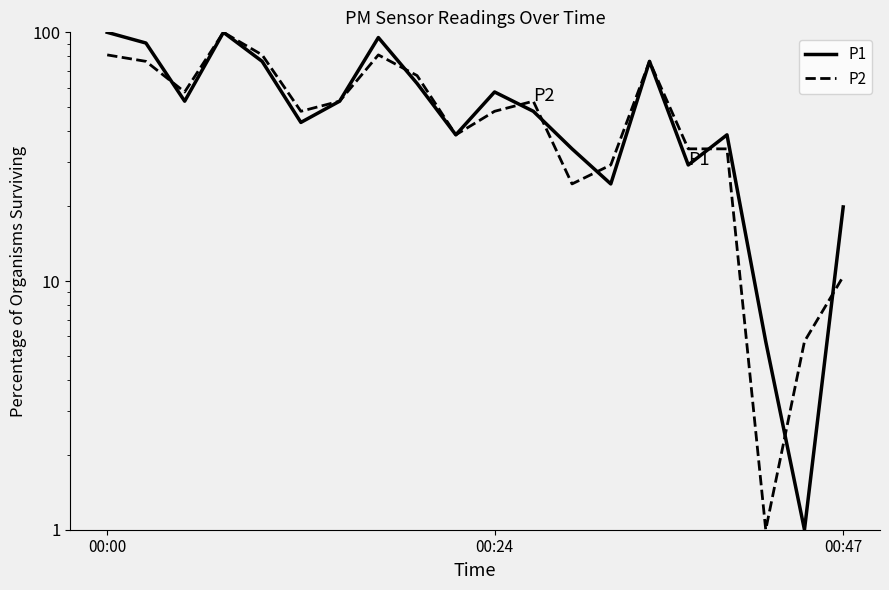

Which category has the lowest value in the P1 series?

18